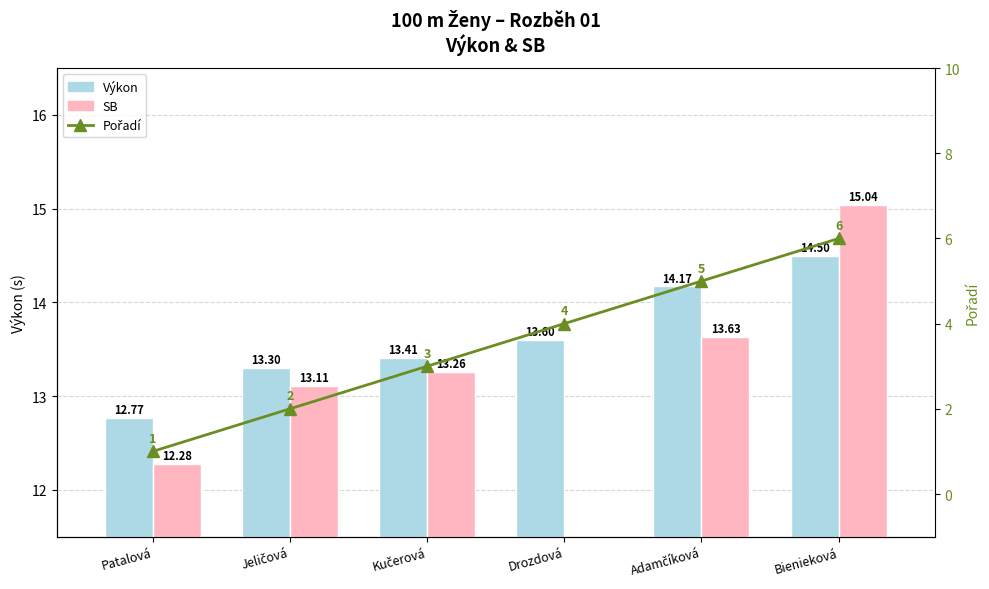

At which label does SB reach its peak?

Bienieková